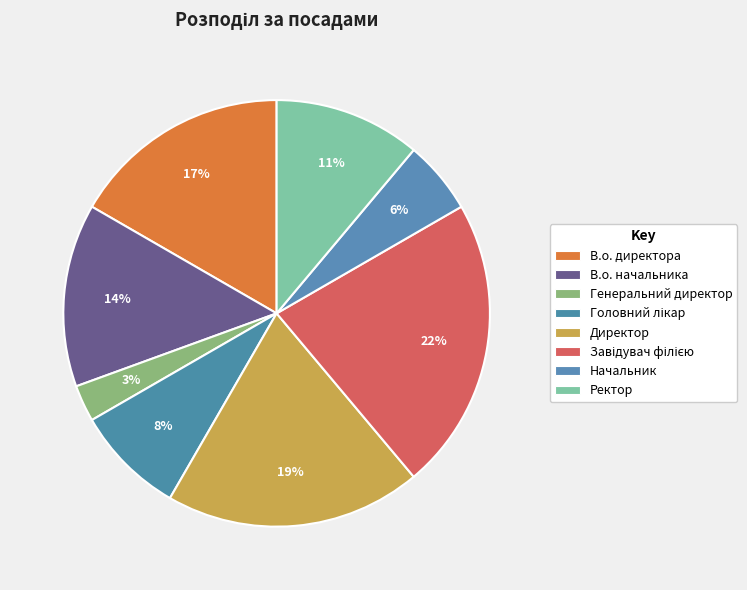

To the nearest percent, what is the combined percentage of Головний лікар and В.о. начальника?

22%